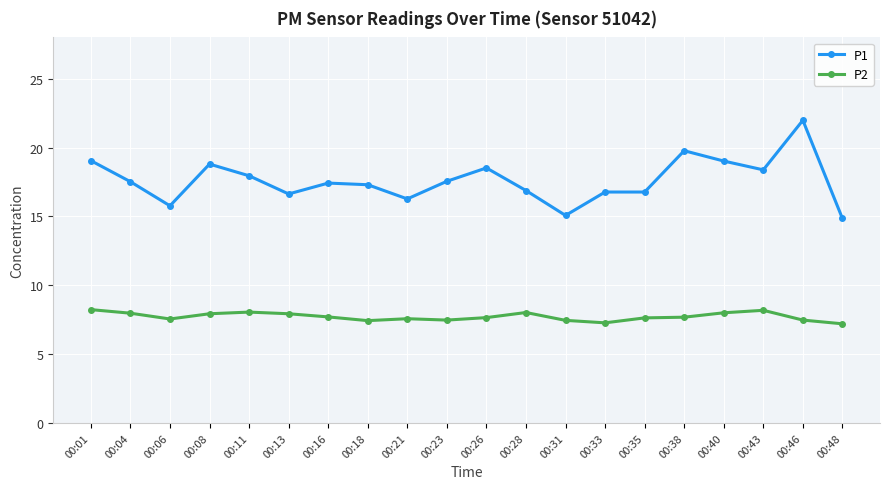

At which category is the sum across all series the highest?

00:46